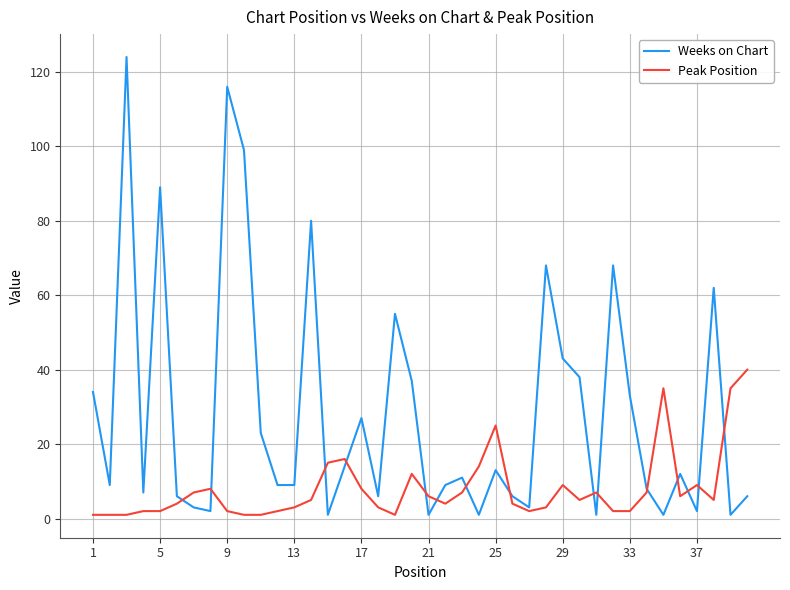

What is the maximum value shown in the chart?

124